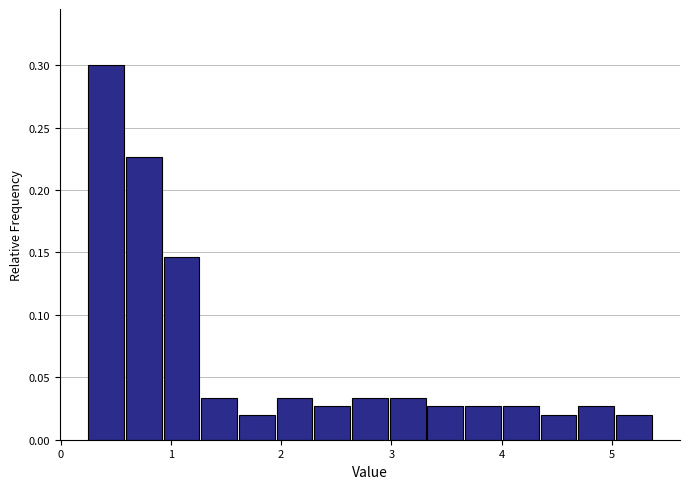

Around what value on the x-axis is the tallest bar? Give the approximate position of its centre, as read against the axis.

0.4